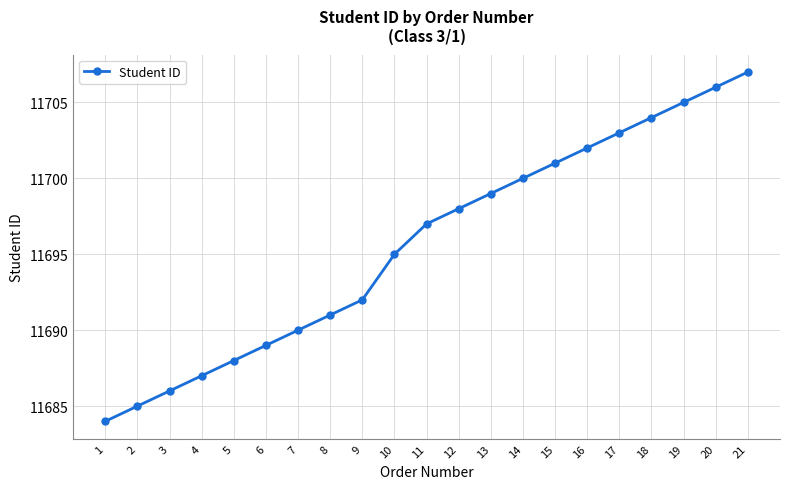

Reading right to left, transcribe all the data shown in this chart.

21=11707	20=11706	19=11705	18=11704	17=11703	16=11702	15=11701	14=11700	13=11699	12=11698	11=11697	10=11695	9=11692	8=11691	7=11690	6=11689	5=11688	4=11687	3=11686	2=11685	1=11684